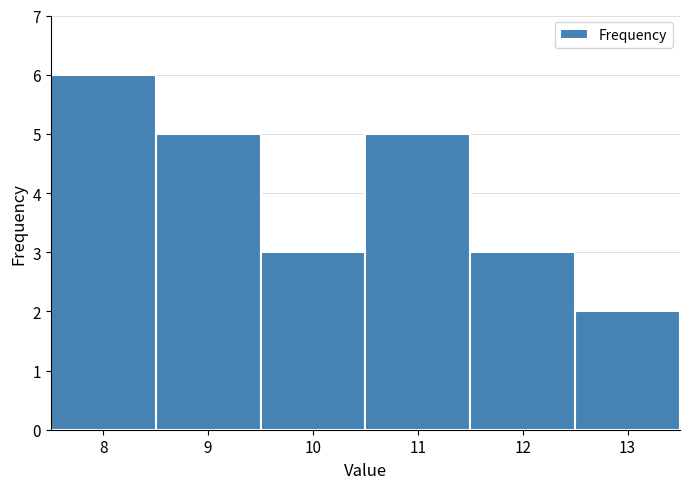

Reading left to right, list every bar in this chart as the range it spans on the x-axis followed by its height. The values are not printed on the chart, so give them approximately, as read against the axis.

7.5 to 8.5: 6
8.5 to 9.5: 5
9.5 to 10.5: 3
10.5 to 11.5: 5
11.5 to 12.5: 3
12.5 to 13.5: 2